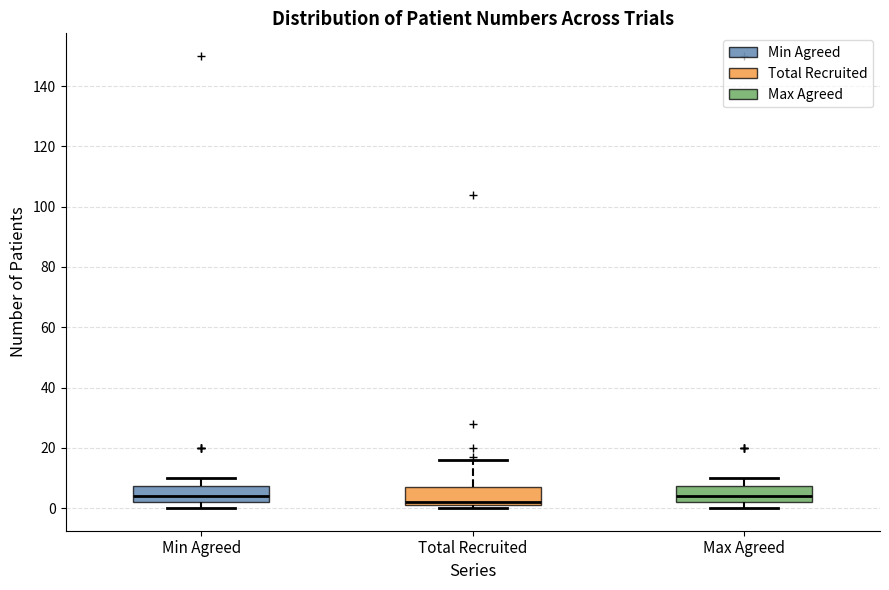

Reading left to right, transcribe this box plot: for each box, give where its median line is, the range the box spans, and where its two whiskers end, as read against the y-axis. The values are not printed on the chart, so give them approximately, as read against the axis.

Min Agreed: median 4, box 2 to 8, whiskers 0 to 10
Total Recruited: median 2 (just above the box's lower edge), box 2 to 8, whiskers 0 to 16
Max Agreed: median 4, box 2 to 8, whiskers 0 to 10